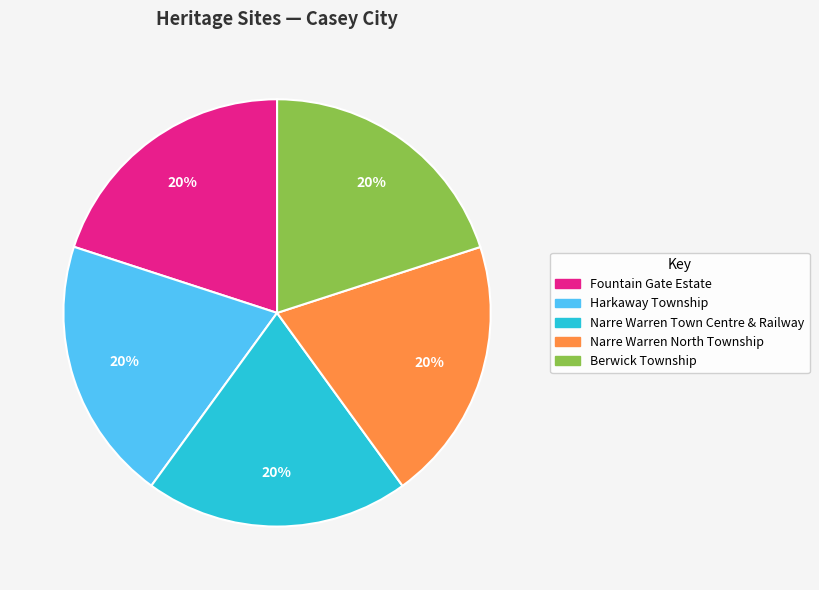

Is Harkaway Township the majority of the pie?

No